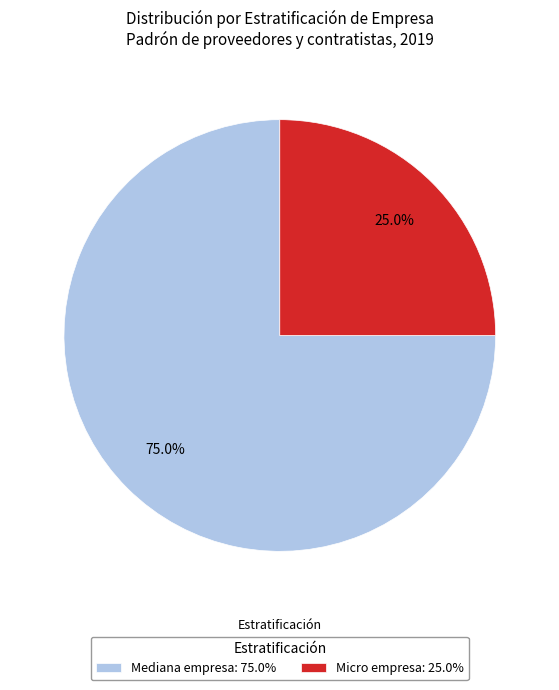

How much of the chart is everything except Mediana empresa: 75.0%?

25.0%